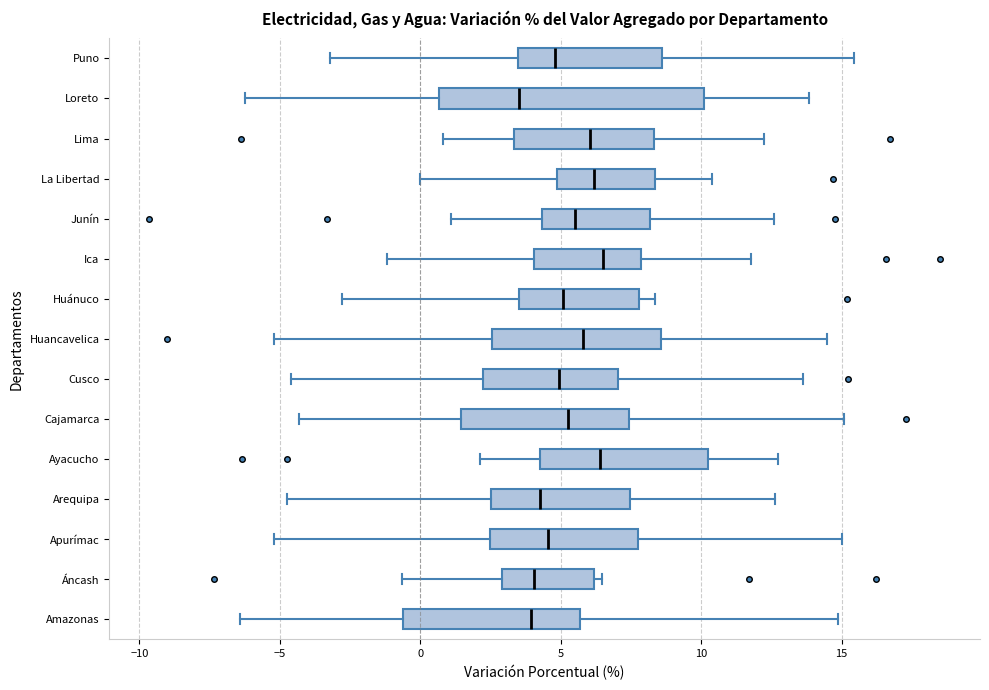

Where does the left whisker of the box for Cajamarca end on the x-axis? The values are not printed on the chart, so give them approximately, as read against the axis.

-4.5